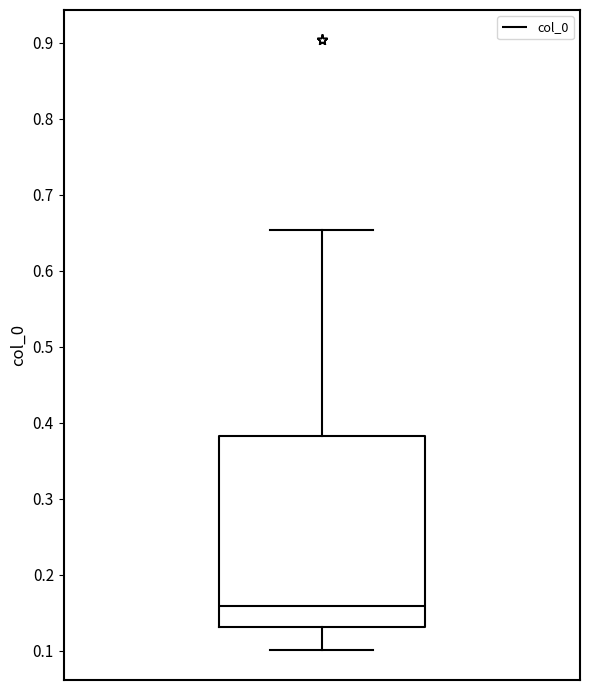

Where is the lower edge of the box on the y-axis? The values are not printed on the chart, so give them approximately, as read against the axis.

0.13